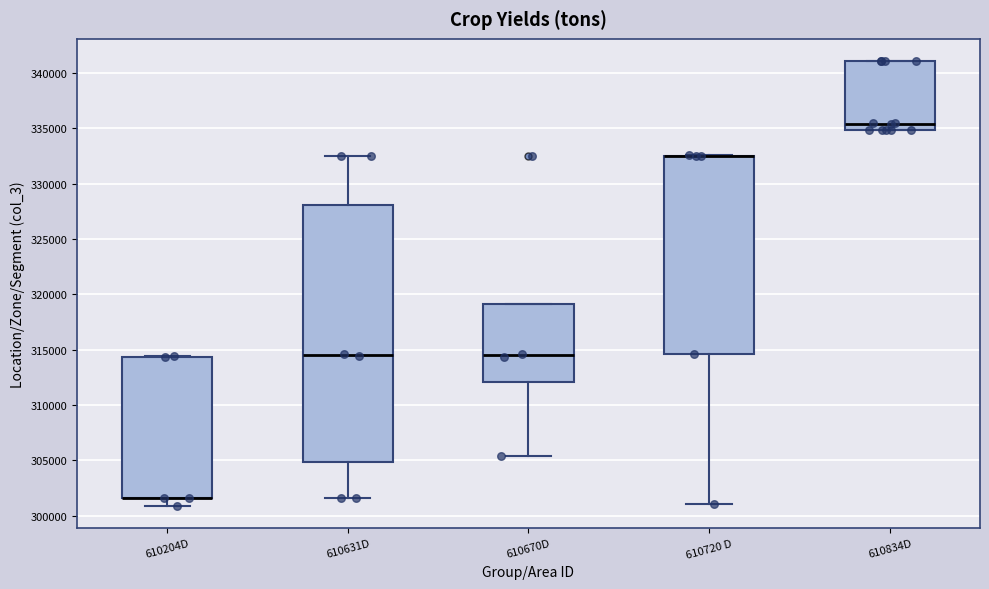

Reading left to right, transcribe this box plot: for each box, give where its median line is, the range the box spans, and where its two whiskers end, as read against the y-axis. The values are not printed on the chart, so give them approximately, as read against the axis.

610204D: median 301500 (drawn on the box's lower edge), box 301500 to 314500, whiskers 301000 to 314500
610631D: median 314500, box 305000 to 328000, whiskers 301500 to 332500
610670D: median 314500, box 312000 to 319000, whiskers 305500 to 319000
610720 D: median 332500 (drawn on the box's upper edge), box 314500 to 332500, whiskers 301000 to 332500
610834D: median 335500, box 335000 to 341000, whiskers 335000 to 341000